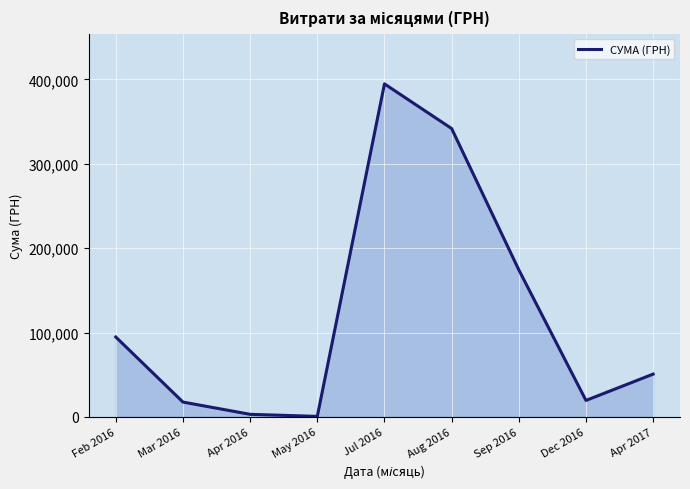

What is the sum of all values?

1097387.0